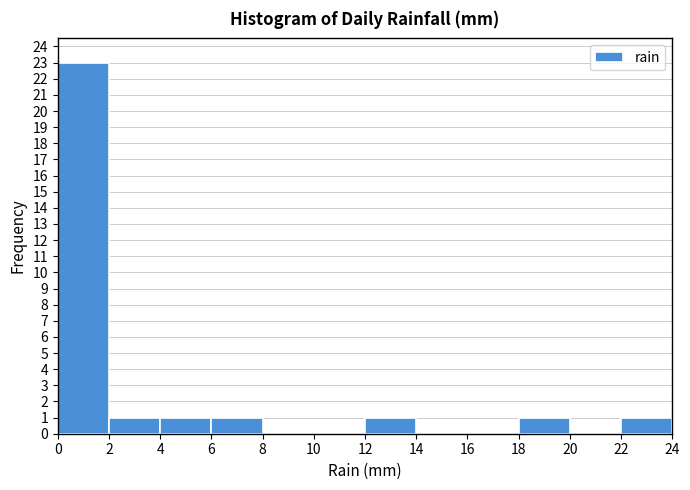

Reading left to right, list every bar in this chart as the range it spans on the x-axis followed by its height. The values are not printed on the chart, so give them approximately, as read against the axis.

0 to 2: 23
2 to 4: 1
4 to 6: 1
6 to 8: 1
8 to 10: 0
10 to 12: 0
12 to 14: 1
14 to 16: 0
16 to 18: 0
18 to 20: 1
20 to 22: 0
22 to 24: 1